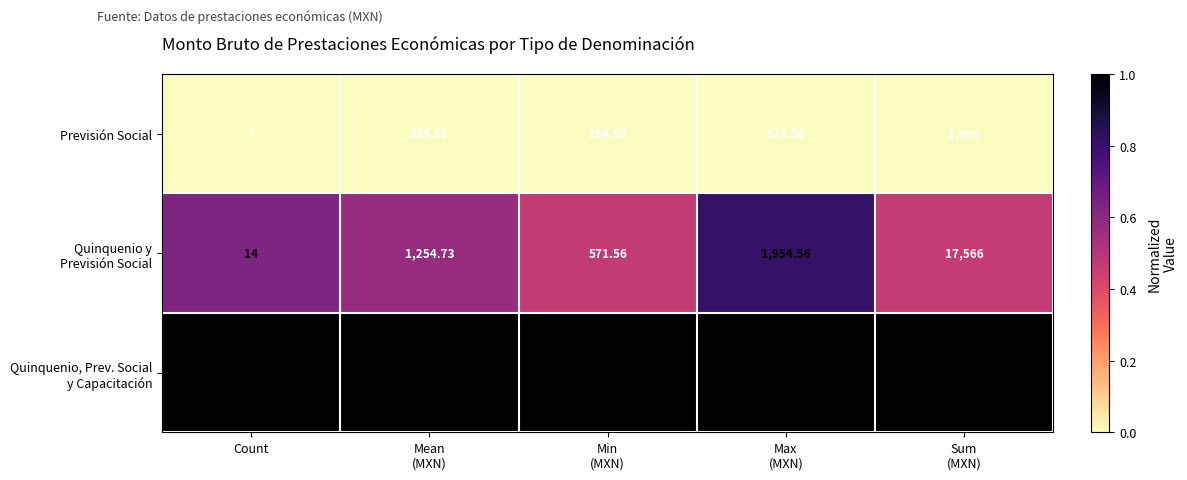

At which label does Previsión Social reach its minimum?

Count